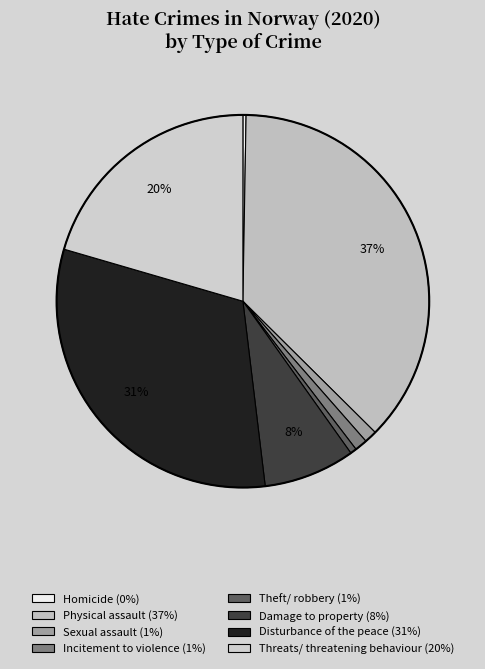

What portion of the pie excludes Theft/ robbery?

99.5%